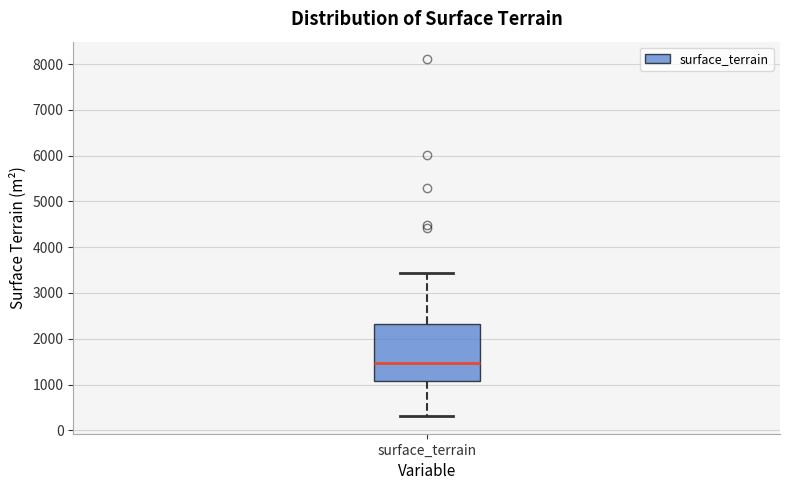

Transcribe this box plot: give where the median line is, the range the box spans, and where the two whiskers end, as read against the y-axis. The values are not printed on the chart, so give them approximately, as read against the axis.

median 1500, box 1100 to 2300, whiskers 300 to 3400